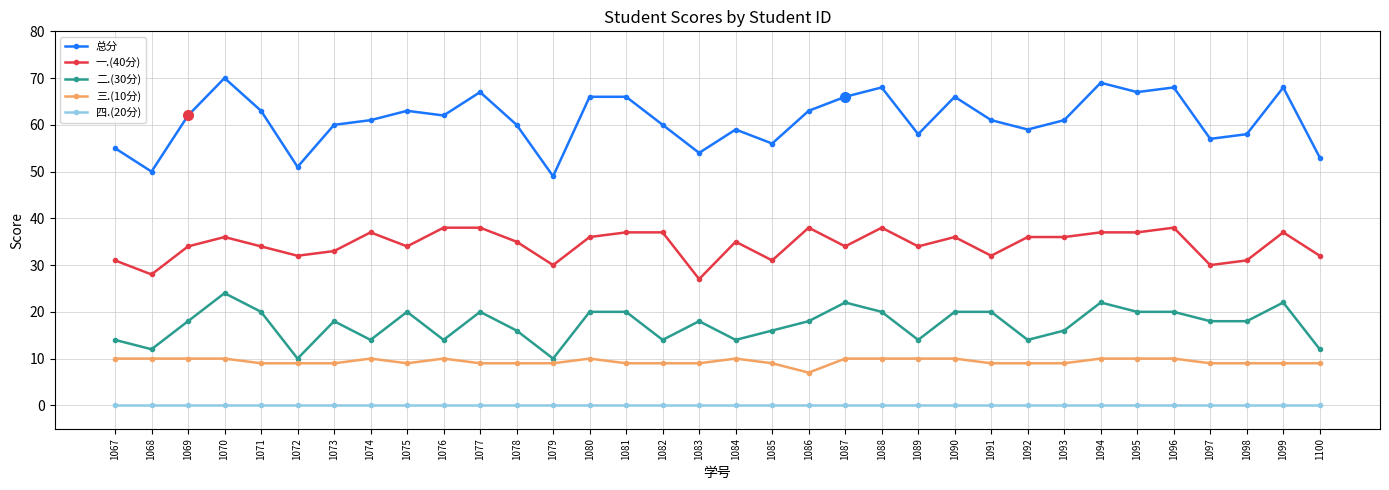

What is the greatest value displayed?

70